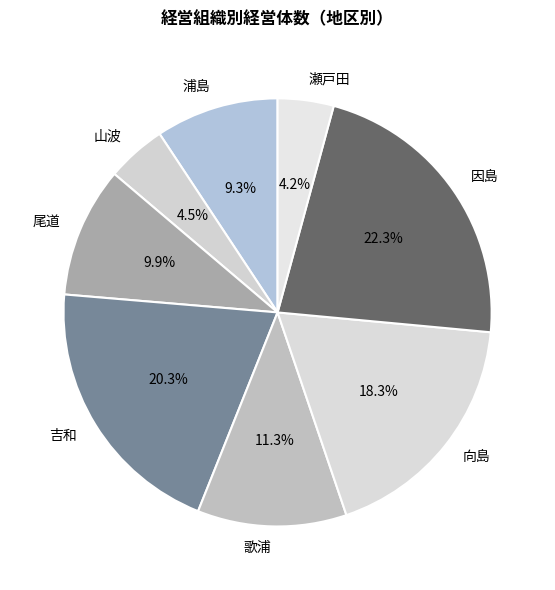

To the nearest percent, what percentage of the pie is 吉和?

20%